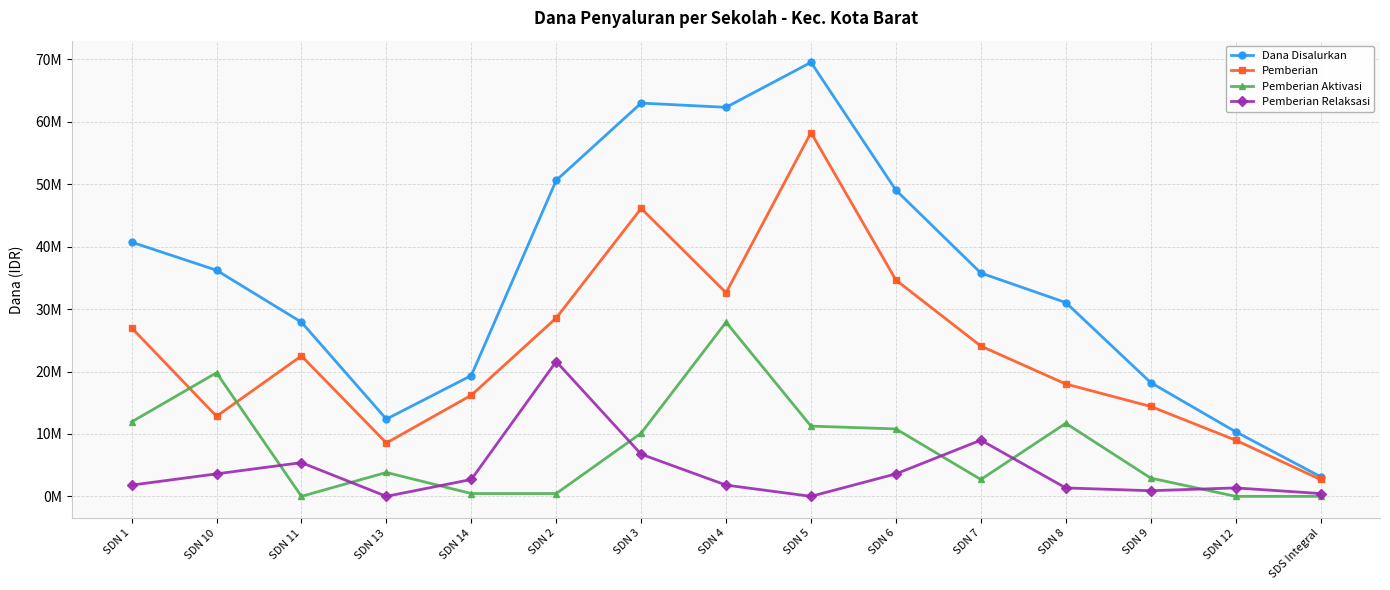

Which series has the largest total across all categories?

Dana Disalurkan